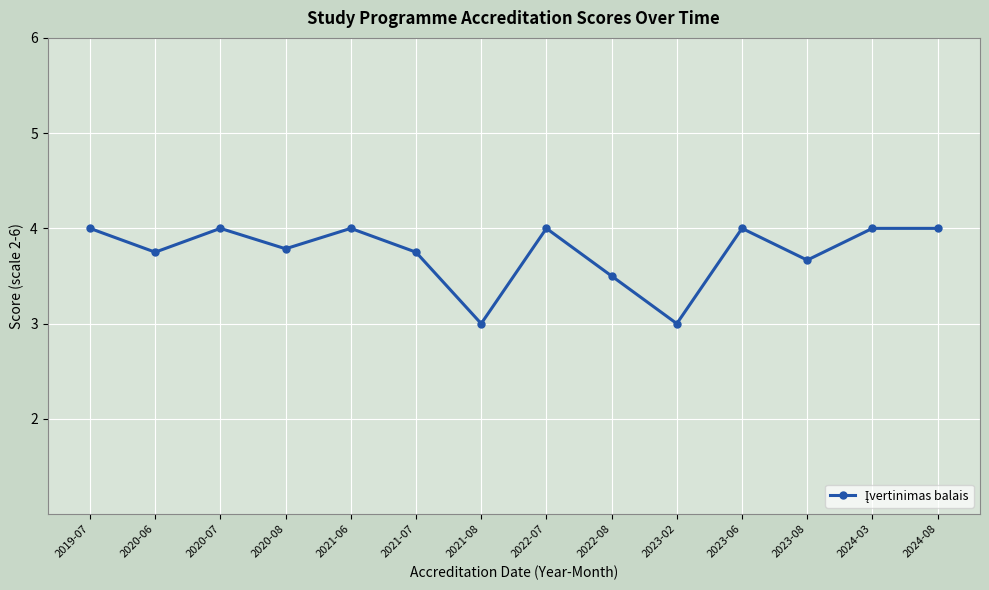

What is the sum of the values at 2021-08 and 2019-07?

7.0